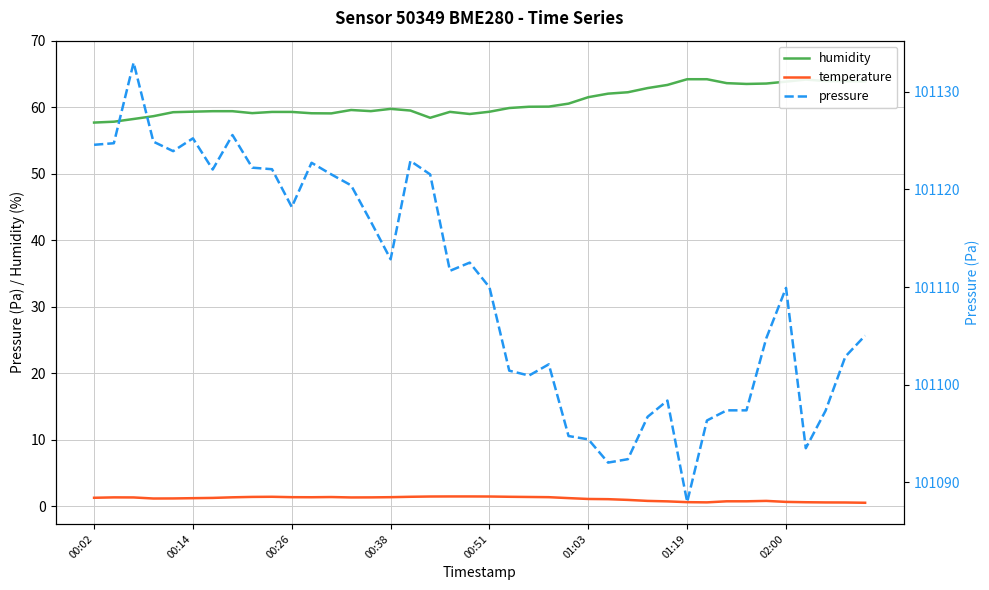

Between 02:00 and 15, which series saw the biggest shift?

pressure